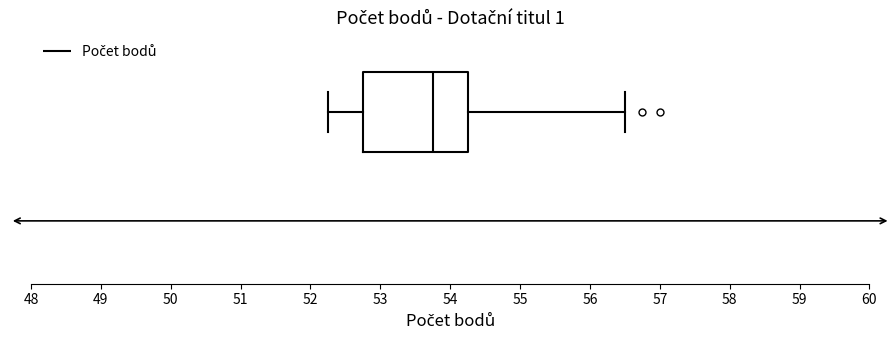

Read this box plot against the x-axis: the position of the median line, the range covered by the box, and the ends of both whiskers. The values are not printed on the chart, so give them approximately, as read against the axis.

median 53.8, box 52.8 to 54.3, whiskers 52.3 to 56.5